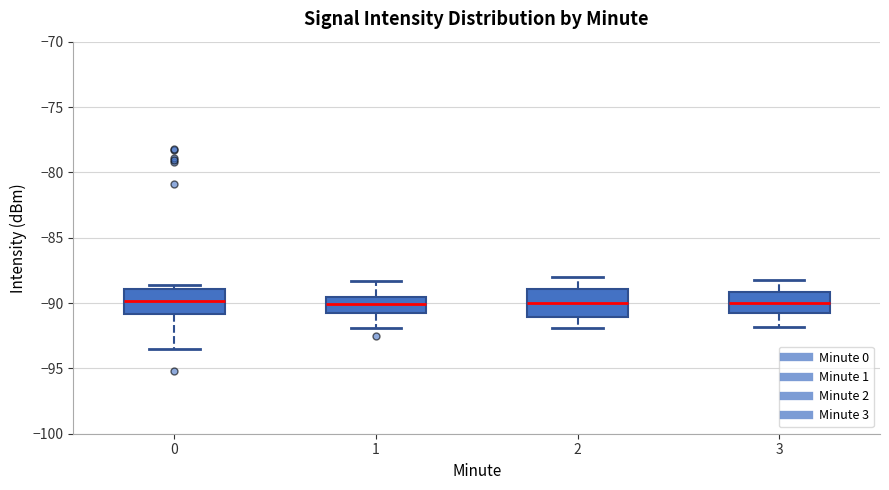

Where is the lower edge of the box at x = 1 on the y-axis? The values are not printed on the chart, so give them approximately, as read against the axis.

-90.5